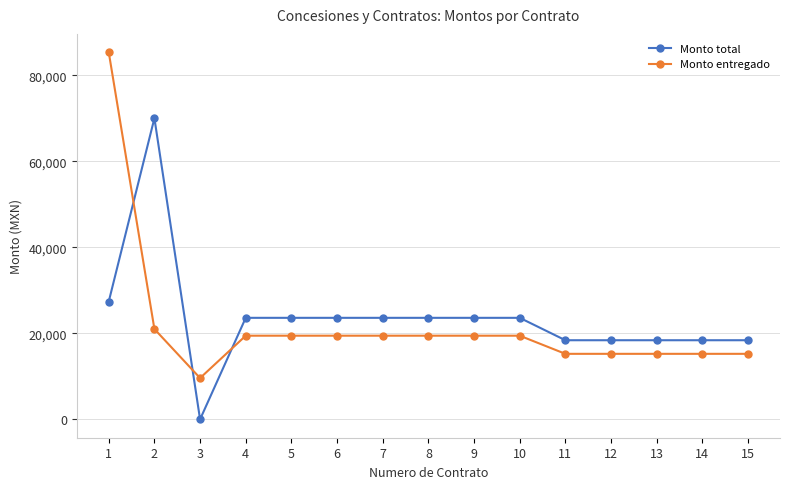

List the series in order of their peak value, highest first.

Monto entregado, Monto total